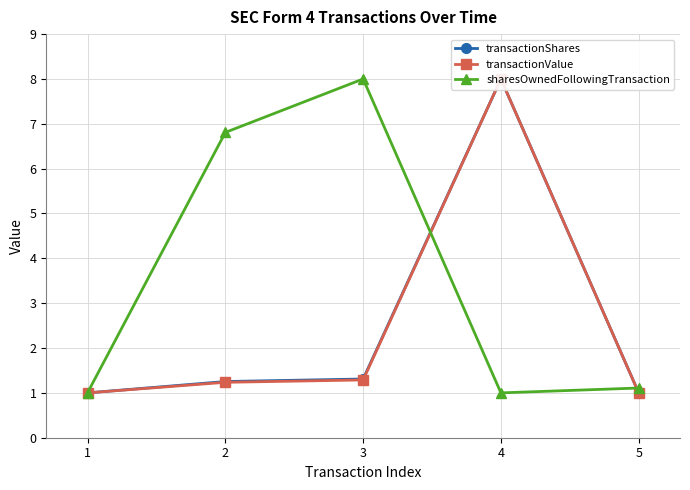

What is the value of the transactionValue point at the 4th from the left?

8.0